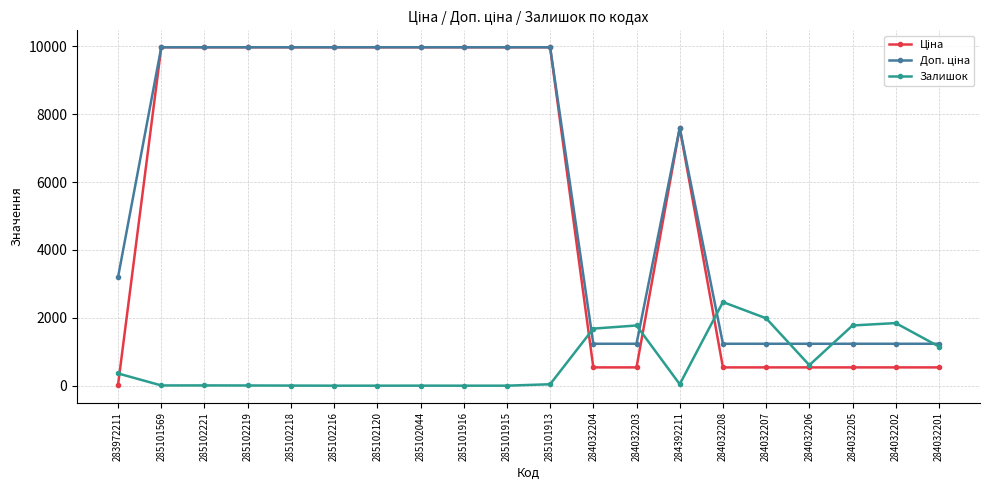

Does the chart display data point markers on the line(s)?

Yes